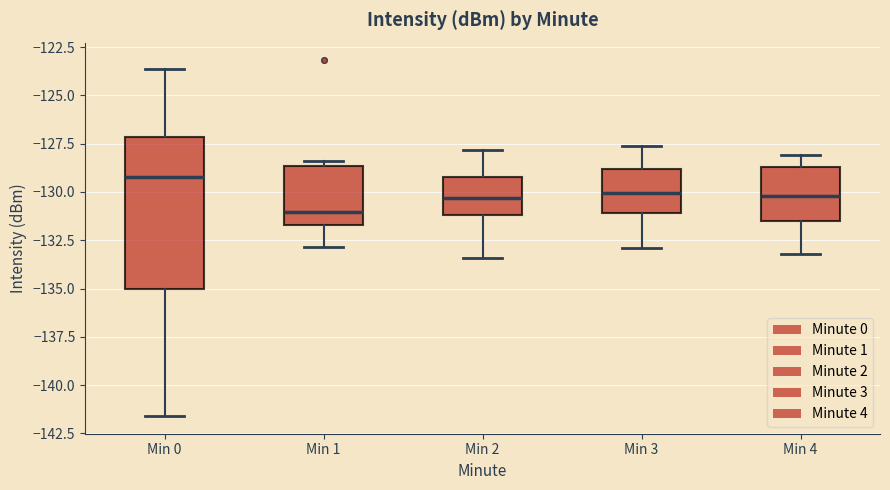

Reading left to right, transcribe this box plot: for each box, give where its median line is, the range the box spans, and where its two whiskers end, as read against the y-axis. The values are not printed on the chart, so give them approximately, as read against the axis.

Min 0: median -129.0, box -135.0 to -127.0, whiskers -141.5 to -123.5
Min 1: median -131.0, box -131.5 to -128.5, whiskers -133.0 to -128.5 (just above the box's upper edge)
Min 2: median -130.5, box -131.0 to -129.0, whiskers -133.5 to -128.0
Min 3: median -130.0, box -131.0 to -129.0, whiskers -133.0 to -127.5
Min 4: median -130.0, box -131.5 to -128.5, whiskers -133.0 to -128.0